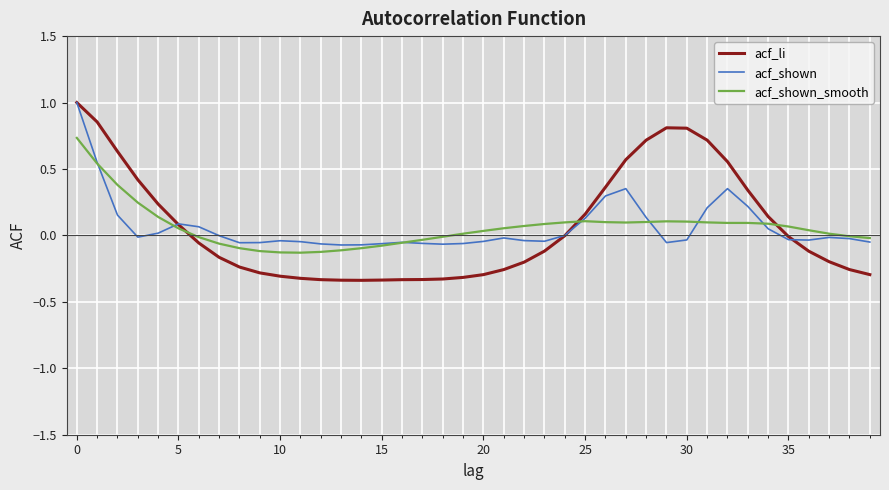

Which series has the widest spread of values?

acf_li